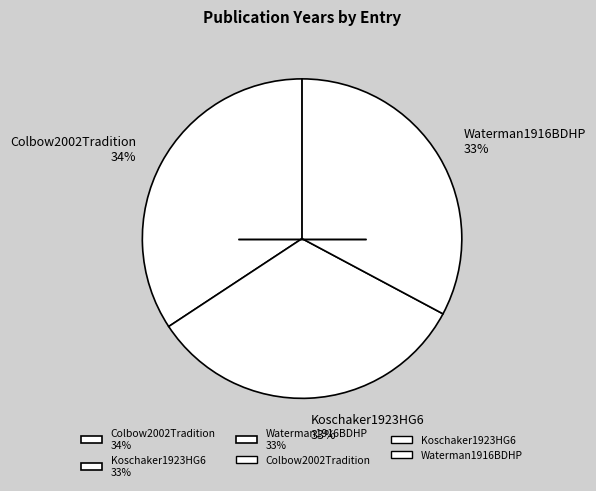

Does any single category account for the majority?

No